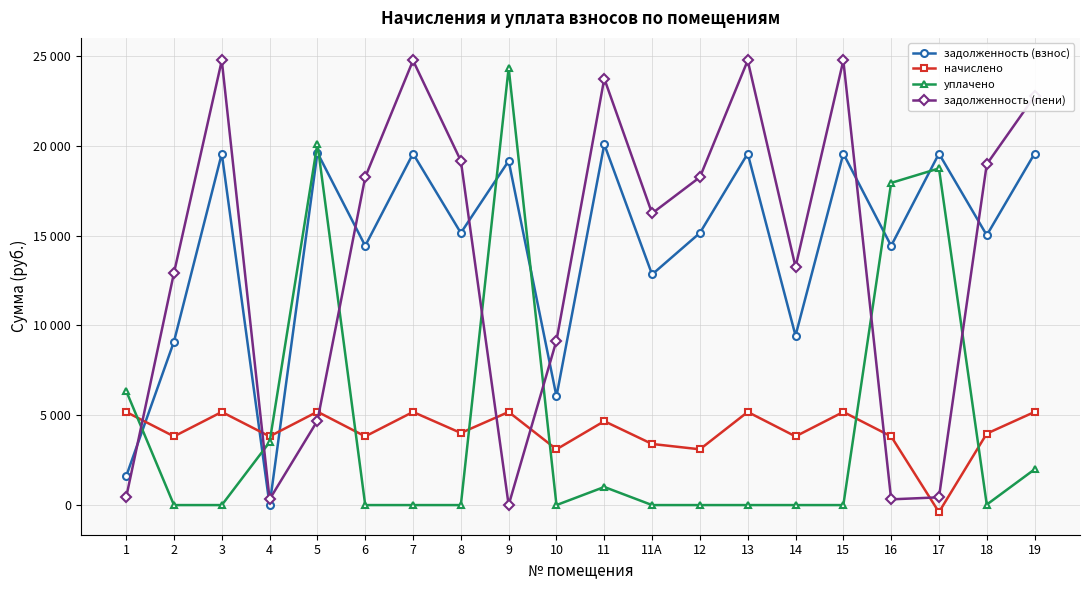

List the labels in order of задолженность (взнос) value, smallest first.

4, 1, 10, 2, 14, 11А, 6, 16, 18, 8, 12, 9, 3, 7, 13, 15, 17, 19, 5, 11